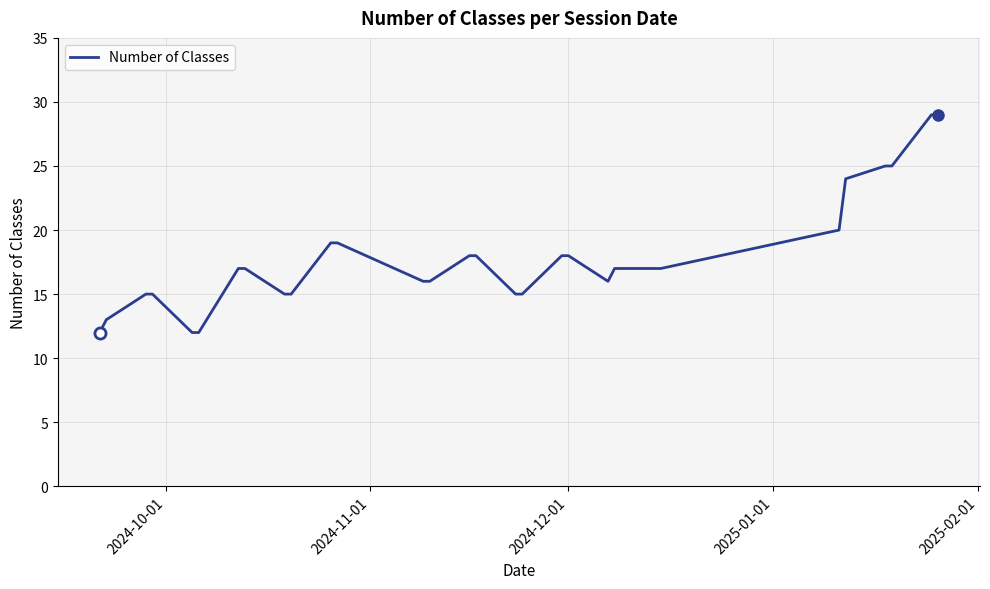

What is the maximum value shown in the chart?

29